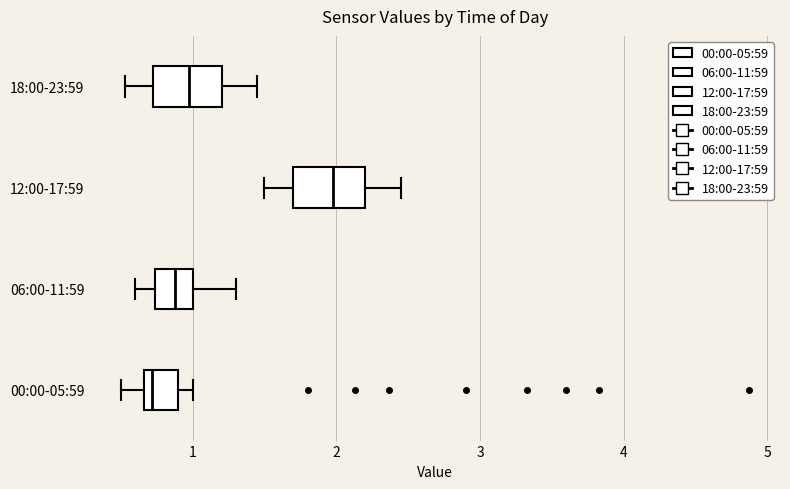

Where does the median line of the box for 06:00-11:59 sit on the x-axis? The values are not printed on the chart, so give them approximately, as read against the axis.

0.9